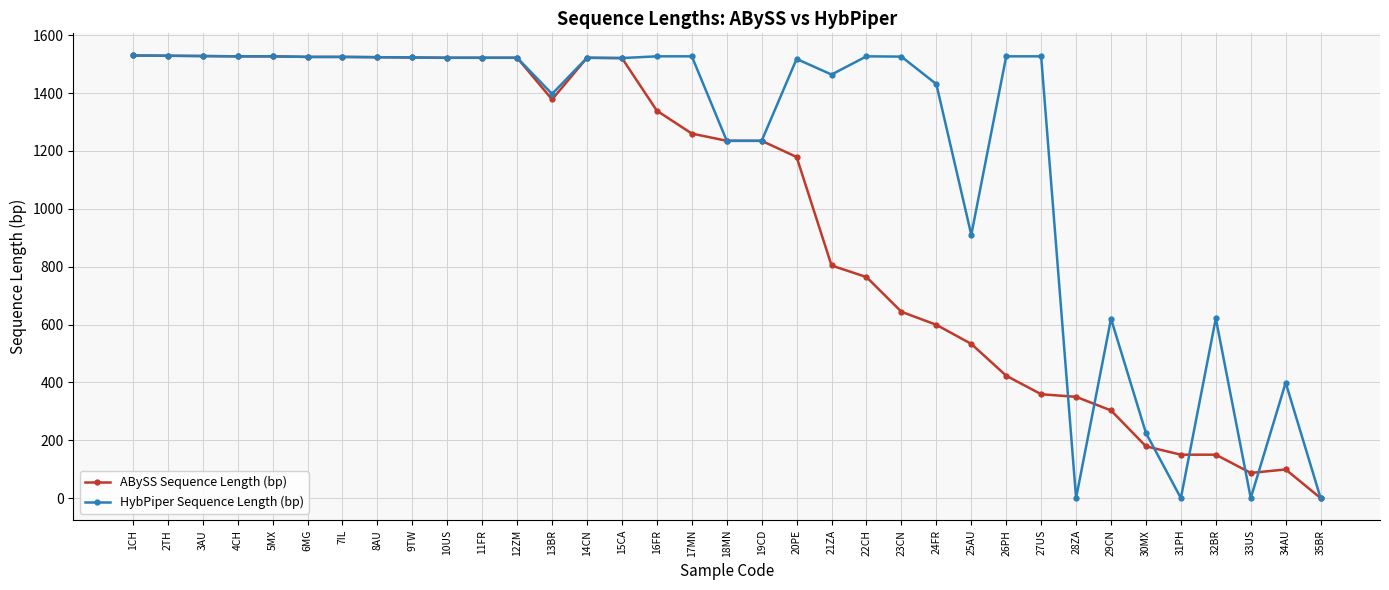

Where is ABySS Sequence Length (bp) nearest to the value 765?

22CH